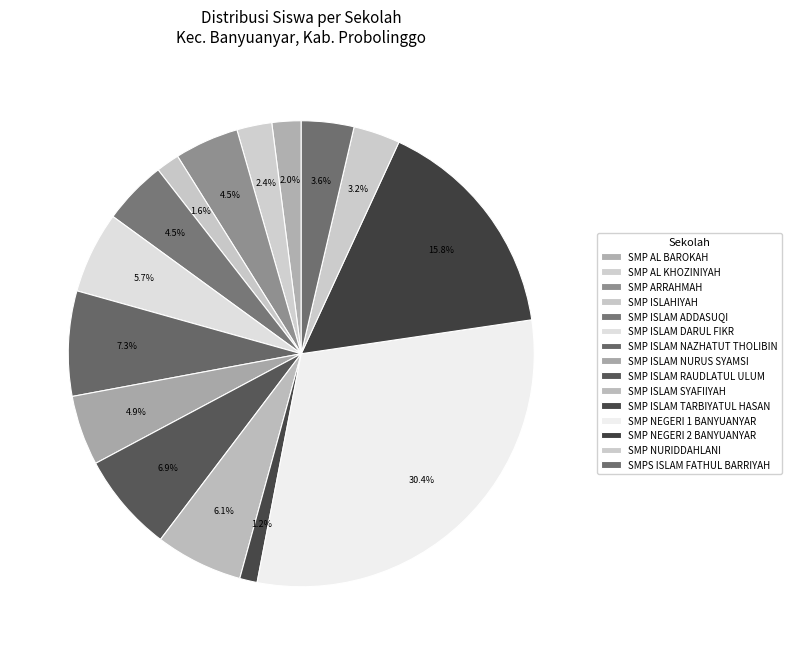

To the nearest percent, what is the average slice percentage?

7%